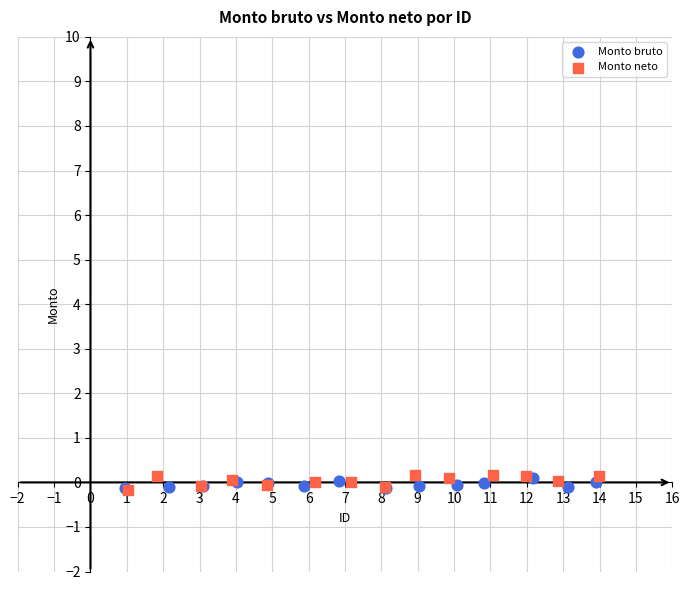

What are all the series names shown in the legend?

Monto bruto, Monto neto